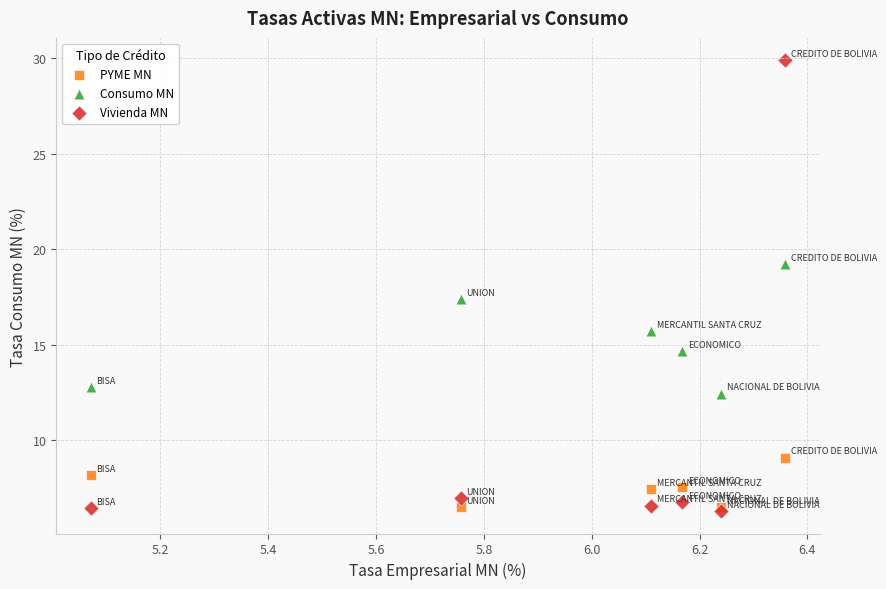

What are all the series names shown in the legend?

PYME MN, Consumo MN, Vivienda MN